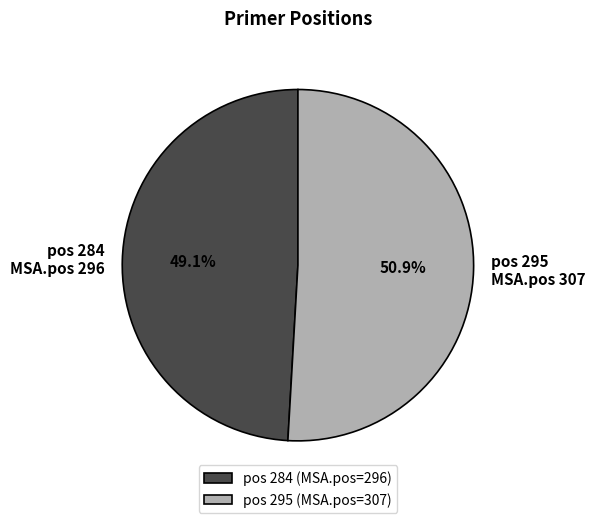

Does pos 295 account for over 50% of the chart?

Yes